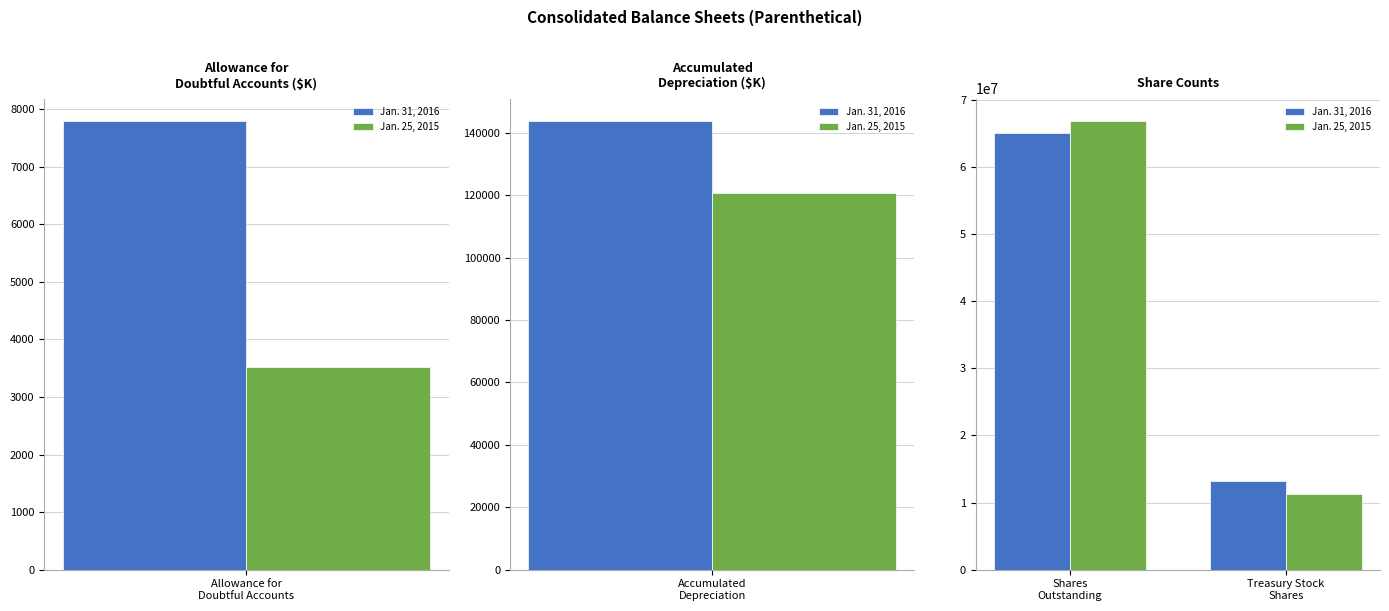

Which series has the largest total across all categories?

Jan. 31, 2016